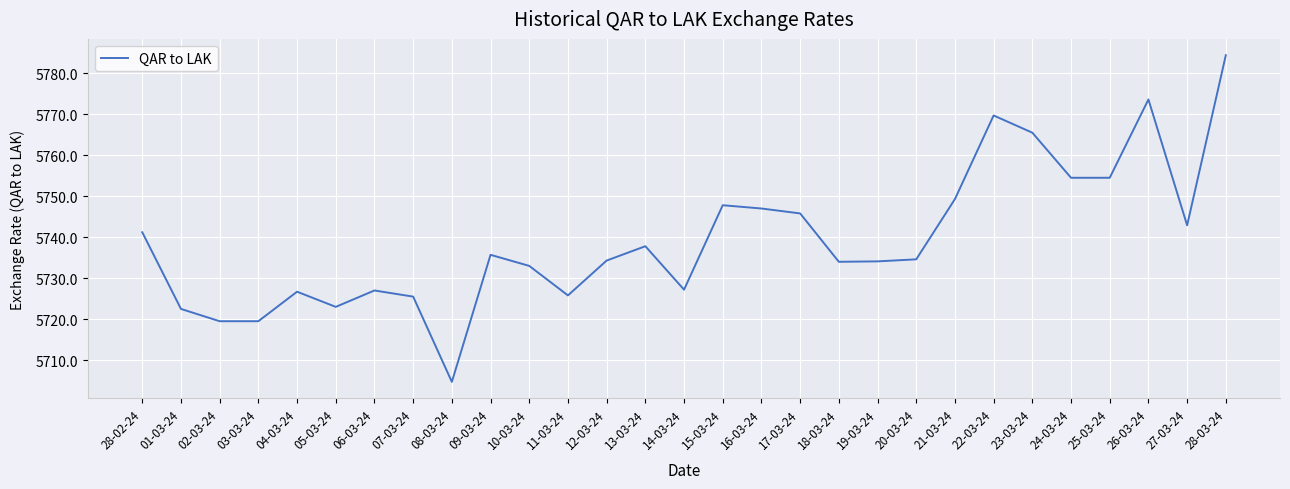

What is the difference between the values at 28-03-24 and 22-03-24?

14.7